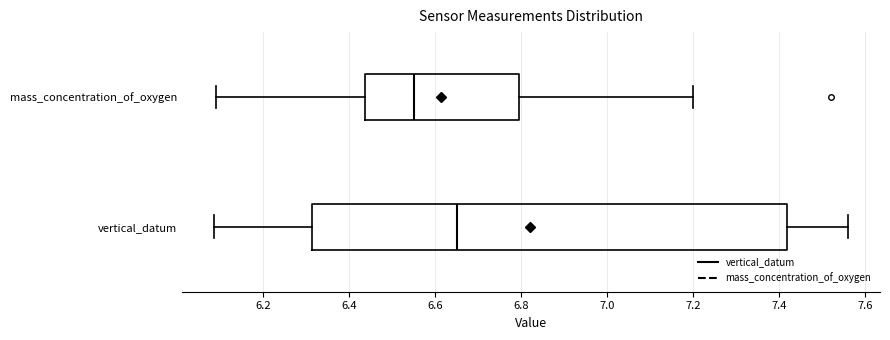

Reading bottom to top, transcribe this box plot: for each box, give where its median line is, the range the box spans, and where its two whiskers end, as read against the x-axis. The values are not printed on the chart, so give them approximately, as read against the axis.

vertical_datum: median 6.66, box 6.32 to 7.42, whiskers 6.08 to 7.56
mass_concentration_of_oxygen: median 6.56, box 6.44 to 6.80, whiskers 6.10 to 7.20